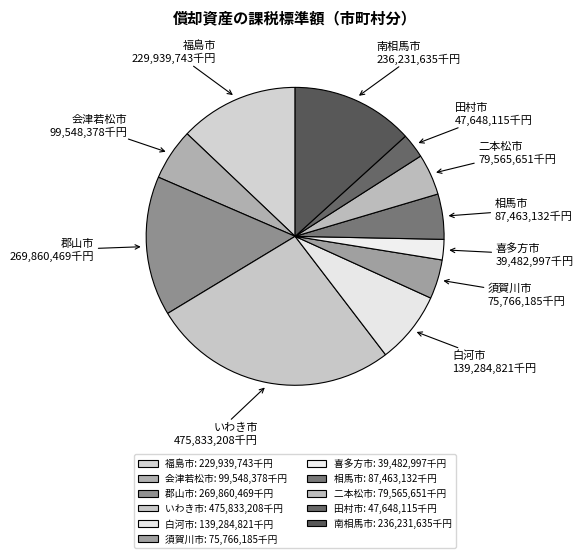

True or false: 田村市 accounts for 3% of the total.

True